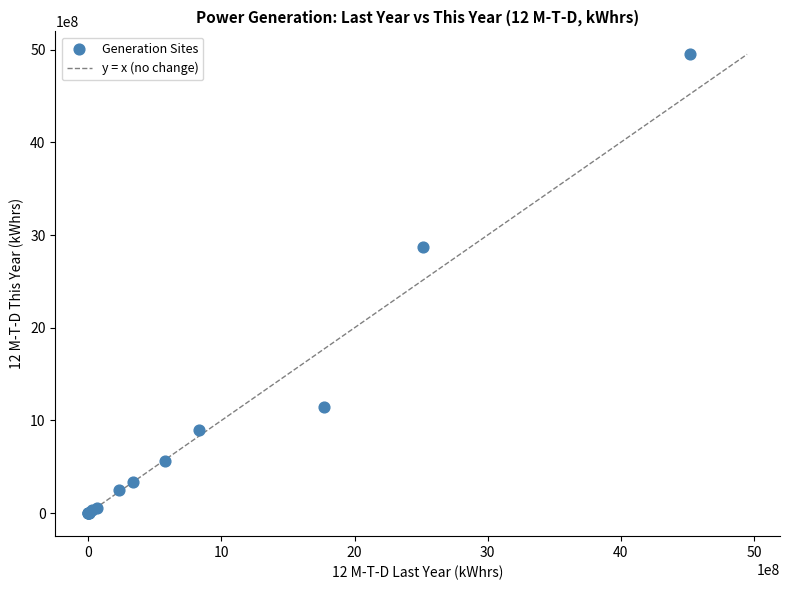

What Y value in the scatter plot is closest to 2474321099?

2869892880